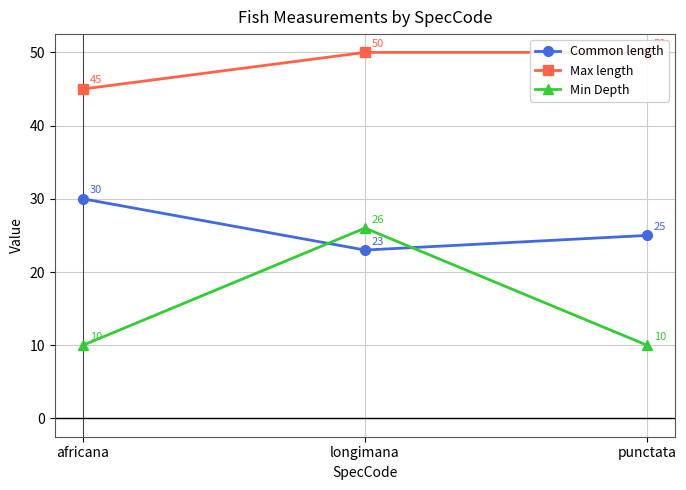

How many distinct data groups are displayed?

3